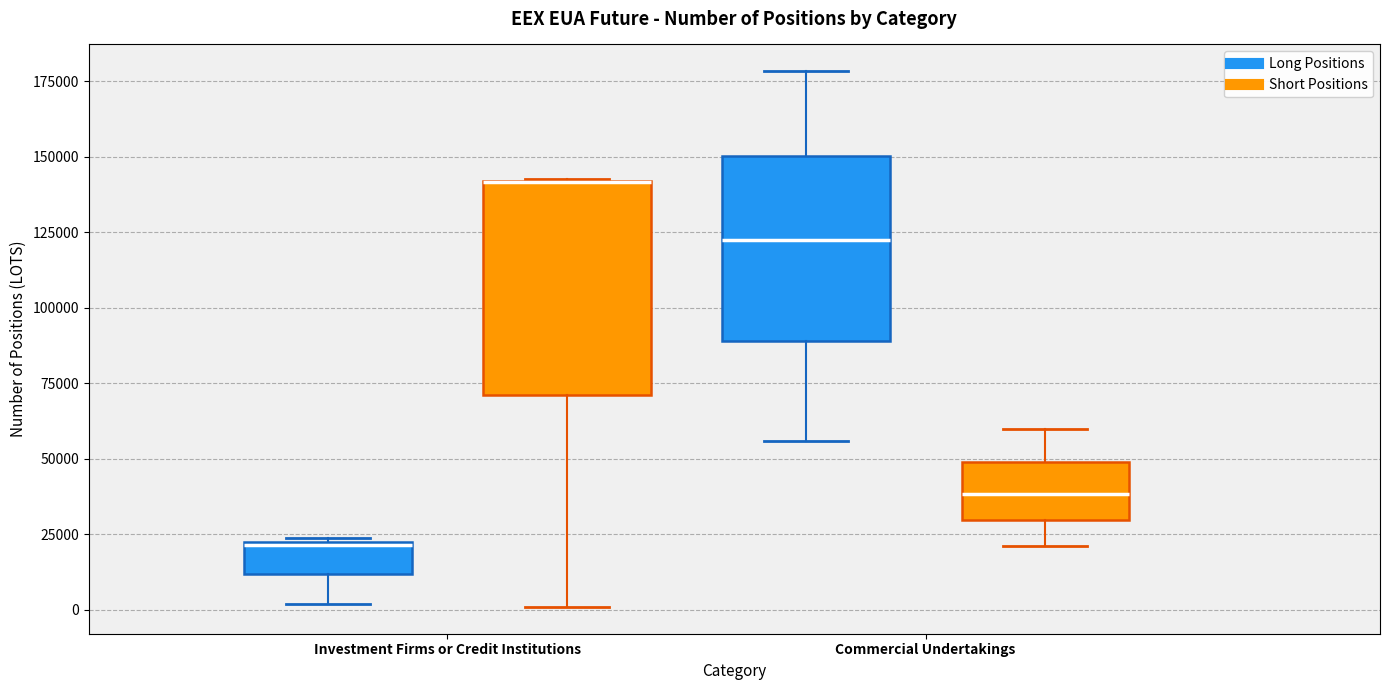

Reading left to right, transcribe this box plot: for each box, give where its median line is, the range the box spans, and where its two whiskers end, as read against the y-axis. The values are not printed on the chart, so give them approximately, as read against the axis.

Investment Firms or Credit Institutions (Long Positions): median 20000, box 10000 to 25000, whiskers 0 to 25000
Investment Firms or Credit Institutions (Short Positions): median 140000 (drawn on the box's upper edge), box 70000 to 140000, whiskers 0 to 145000
Commercial Undertakings (Long Positions): median 125000, box 90000 to 150000, whiskers 55000 to 180000
Commercial Undertakings (Short Positions): median 40000, box 30000 to 50000, whiskers 20000 to 60000